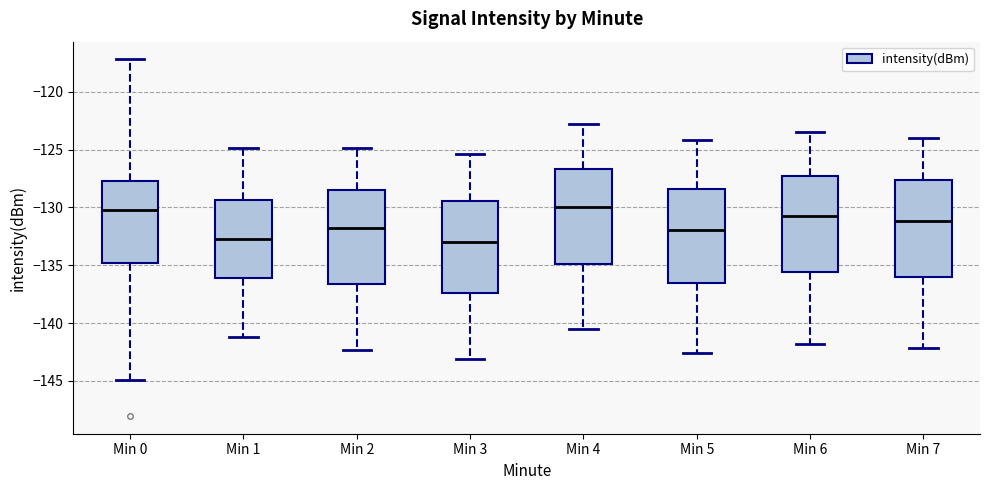

Reading left to right, read every box against the y-axis: the position of its median line, the range the box covers, and the ends of its whiskers. The values are not printed on the chart, so give them approximately, as read against the axis.

Min 0: median -130.0, box -135.0 to -127.5, whiskers -145.0 to -117.0
Min 1: median -132.5, box -136.0 to -129.5, whiskers -141.0 to -125.0
Min 2: median -131.5, box -136.5 to -128.5, whiskers -142.5 to -125.0
Min 3: median -133.0, box -137.5 to -129.5, whiskers -143.0 to -125.5
Min 4: median -130.0, box -135.0 to -126.5, whiskers -140.5 to -123.0
Min 5: median -132.0, box -136.5 to -128.5, whiskers -142.5 to -124.0
Min 6: median -130.5, box -135.5 to -127.0, whiskers -142.0 to -123.5
Min 7: median -131.0, box -136.0 to -127.5, whiskers -142.0 to -124.0